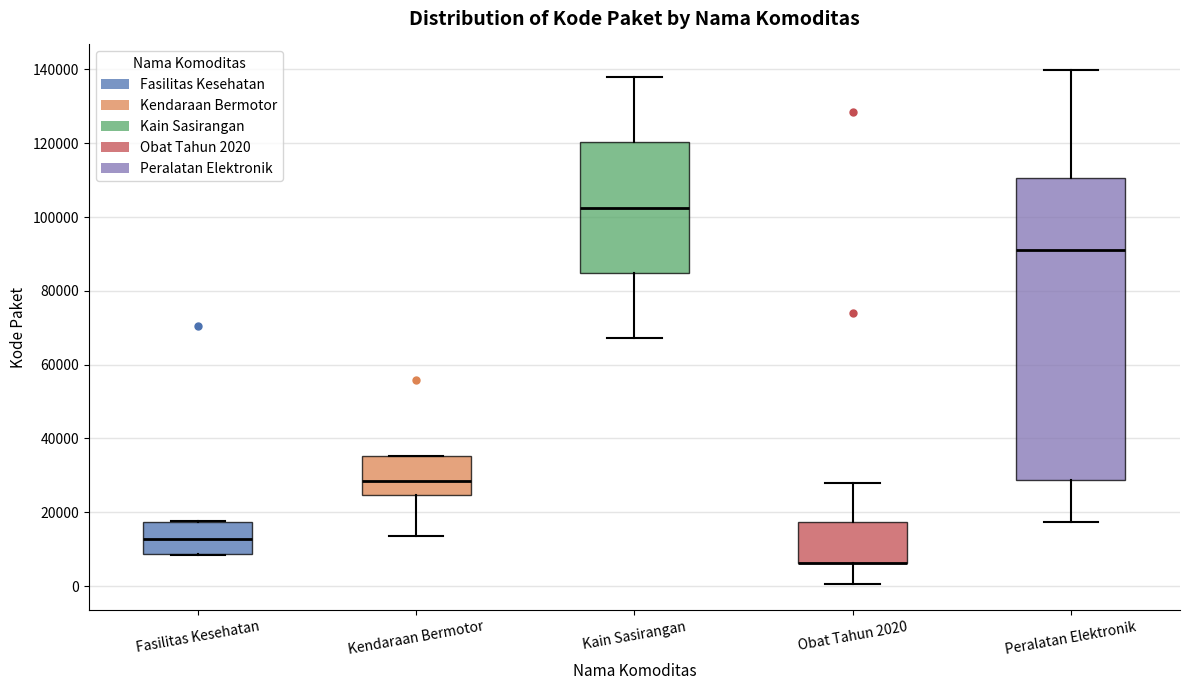

Reading left to right, transcribe this box plot: for each box, give where its median line is, the range the box spans, and where its two whiskers end, as read against the y-axis. The values are not printed on the chart, so give them approximately, as read against the axis.

Fasilitas Kesehatan: median 12000, box 8000 to 18000, whiskers 8000 to 18000
Kendaraan Bermotor: median 28000, box 24000 to 36000, whiskers 14000 to 36000
Kain Sasirangan: median 102000, box 84000 to 120000, whiskers 68000 to 138000
Obat Tahun 2020: median 6000 (drawn on the box's lower edge), box 6000 to 18000, whiskers 0 to 28000
Peralatan Elektronik: median 92000, box 28000 to 110000, whiskers 18000 to 140000